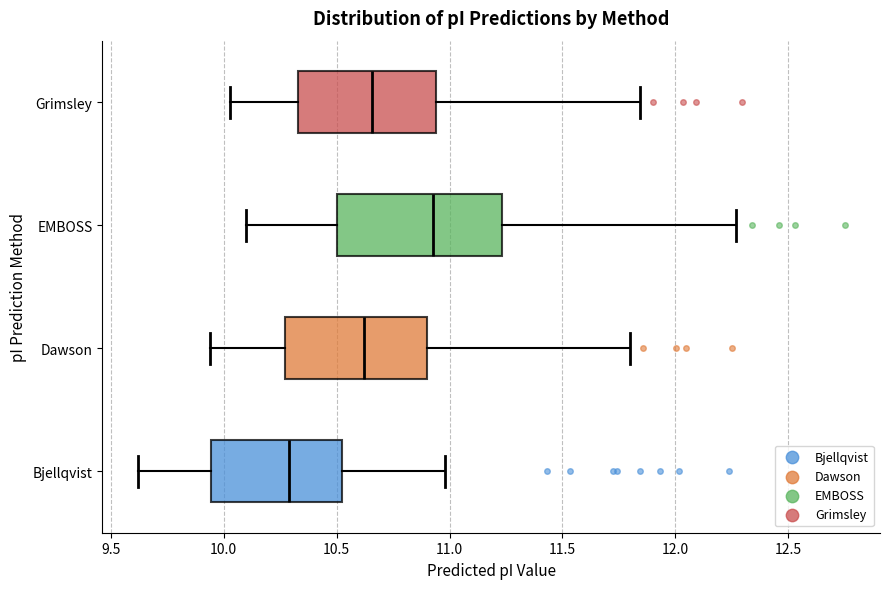

Which box has the furthest to the right median line?

EMBOSS